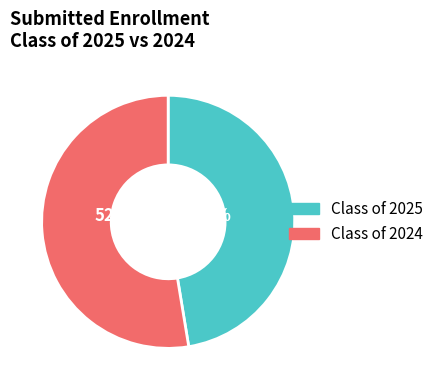

Is Class of 2024 the majority of the pie?

Yes